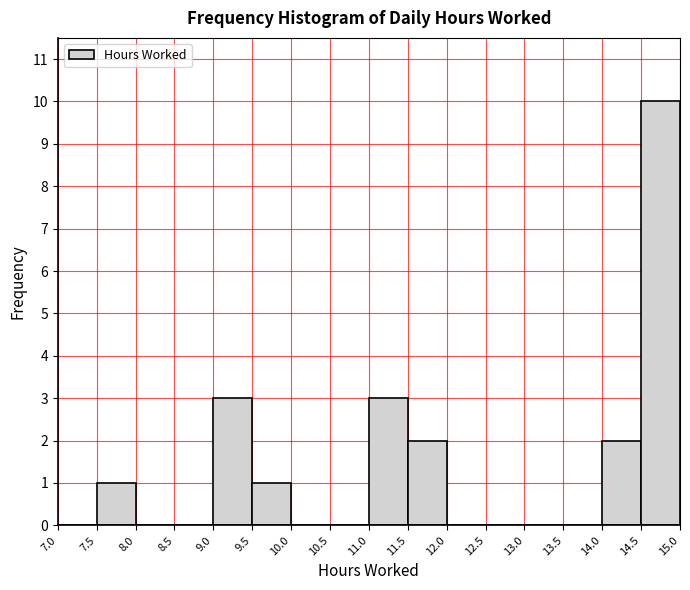

What is the height of the bar covering 14.0 to 14.5 on the x-axis? The values are not printed on the chart, so give them approximately, as read against the axis.

2